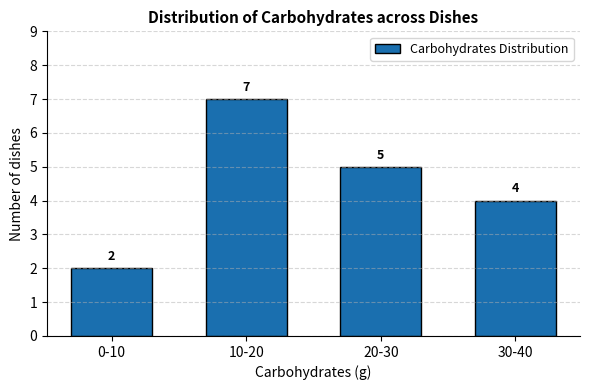

Reading left to right, transcribe all the data shown in this chart.

2	7	5	4